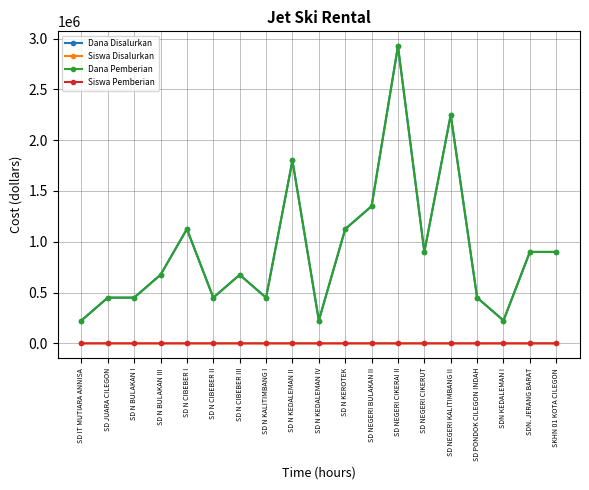

How many categories are shown in the chart?

19